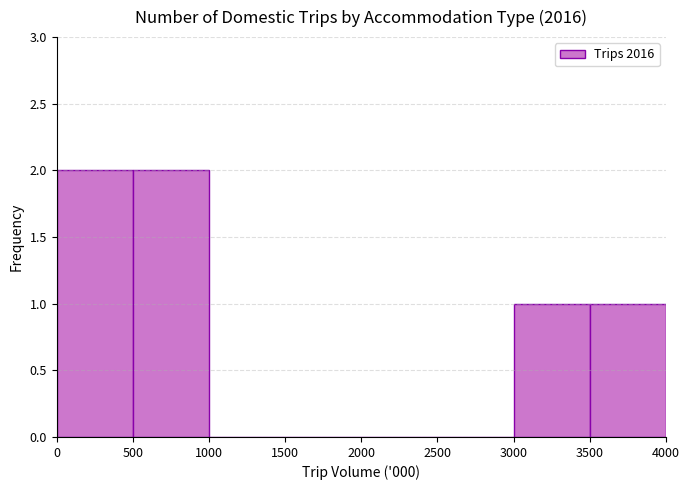

Reading left to right, list every bar in this chart as the range it spans on the x-axis followed by its height. The values are not printed on the chart, so give them approximately, as read against the axis.

0 to 500: 2
500 to 1000: 2
1000 to 1500: 0
1500 to 2000: 0
2000 to 2500: 0
2500 to 3000: 0
3000 to 3500: 1
3500 to 4000: 1